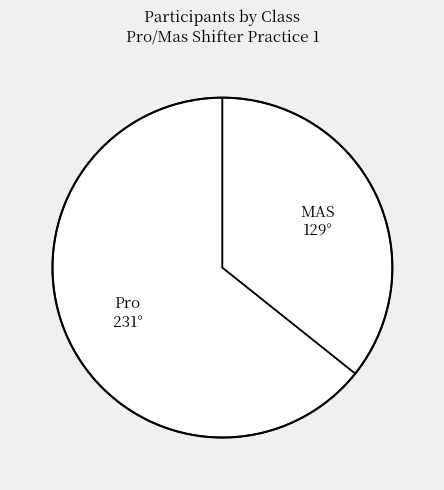

Does Pro represent more than half of the total?

Yes